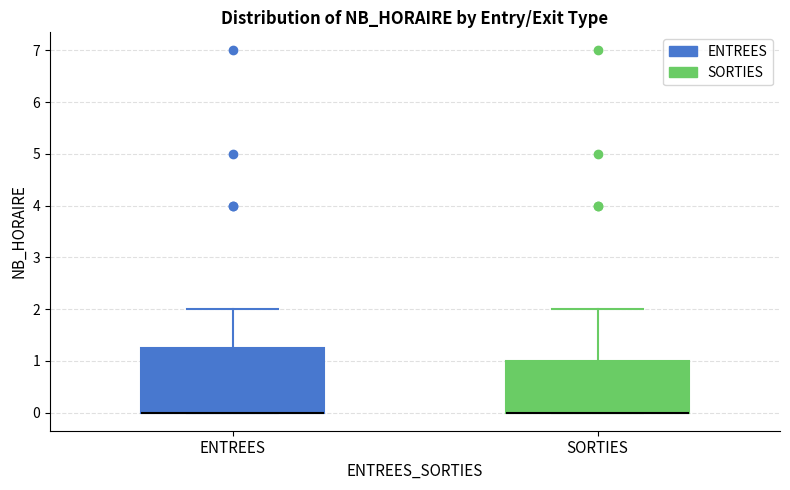

Where does the upper whisker of the box for SORTIES end on the y-axis? The values are not printed on the chart, so give them approximately, as read against the axis.

2.0